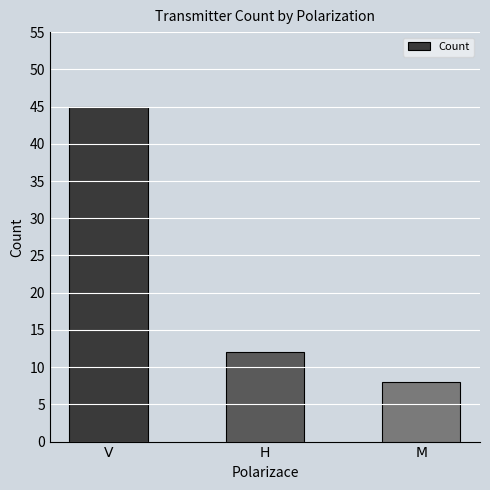

The value at M is 5. True or false?

False